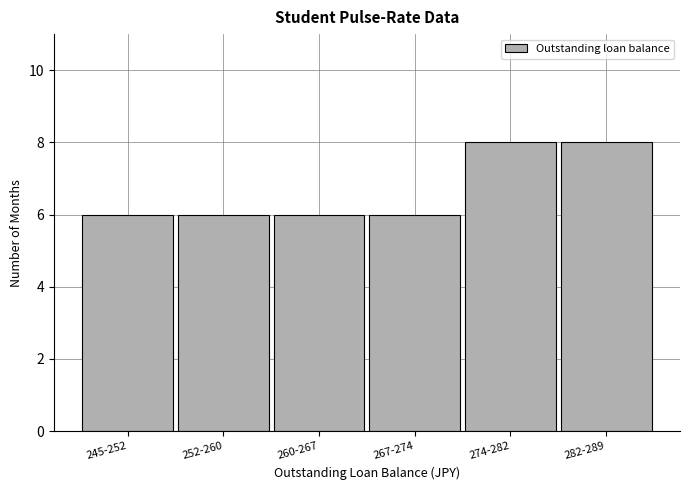

Reading right to left, list all the values displayed in this chart.

8	8	6	6	6	6